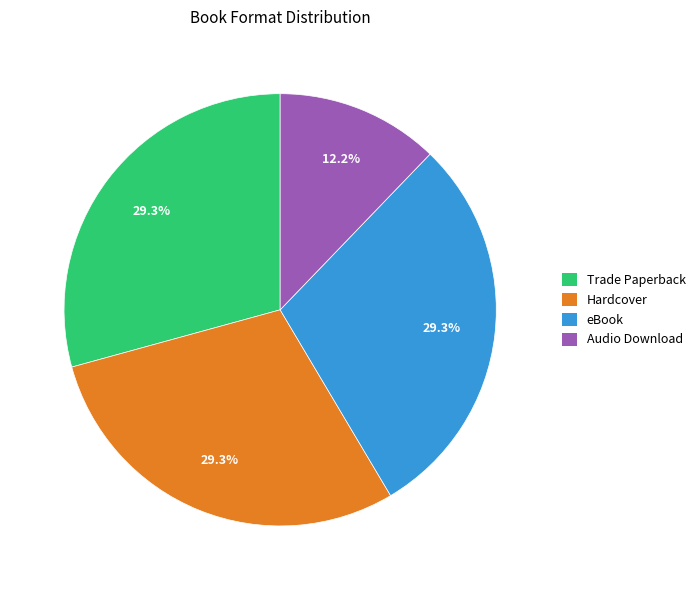

Does any single category account for the majority?

No